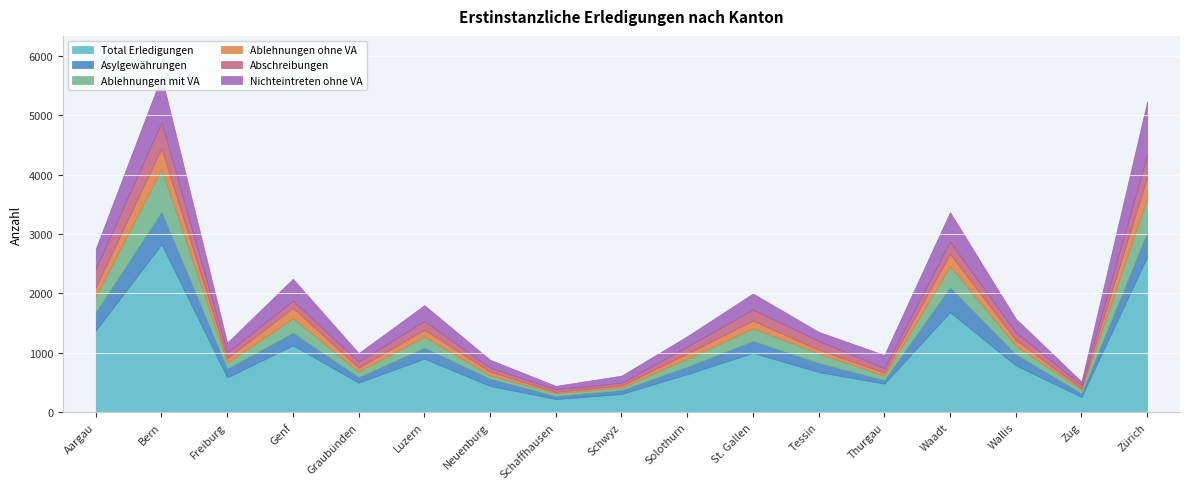

Reading left to right, what are all the values shown in this chart?

Total Erledigungen: Aargau=1378	Bern=2830	Freiburg=586	Genf=1125	Graubünden=498	Luzern=902	Neuenburg=442	Schaffhausen=222	Schwyz=308	Solothurn=640	St. Gallen=1000	Tessin=677	Thurgau=482	Waadt=1686	Wallis=789	Zug=258	Zürich=2618
Asylgewährungen: Aargau=308	Bern=547	Freiburg=147	Genf=214	Graubünden=92	Luzern=185	Neuenburg=122	Schaffhausen=51	Schwyz=64	Solothurn=125	St. Gallen=200	Tessin=152	Thurgau=59	Waadt=419	Wallis=187	Zug=58	Zürich=415
Ablehnungen mit VA: Aargau=266	Bern=720	Freiburg=102	Genf=243	Graubünden=95	Luzern=185	Neuenburg=56	Schaffhausen=48	Schwyz=43	Solothurn=138	St. Gallen=212	Tessin=161	Thurgau=73	Waadt=353	Wallis=145	Zug=62	Zürich=571
Ablehnungen ohne VA: Aargau=152	Bern=350	Freiburg=75	Genf=175	Graubünden=65	Luzern=116	Neuenburg=65	Schaffhausen=20	Schwyz=36	Solothurn=85	St. Gallen=131	Tessin=62	Thurgau=54	Waadt=211	Wallis=98	Zug=26	Zürich=358
Abschreibungen: Aargau=312	Bern=440	Freiburg=96	Genf=122	Graubünden=102	Luzern=148	Neuenburg=64	Schaffhausen=46	Schwyz=45	Solothurn=116	St. Gallen=187	Tessin=150	Thurgau=73	Waadt=205	Wallis=125	Zug=54	Zürich=372
Nichteintreten ohne VA: Aargau=339	Bern=773	Freiburg=166	Genf=369	Graubünden=144	Luzern=267	Neuenburg=135	Schaffhausen=57	Schwyz=120	Solothurn=176	St. Gallen=270	Tessin=152	Thurgau=223	Waadt=497	Wallis=233	Zug=58	Zürich=899